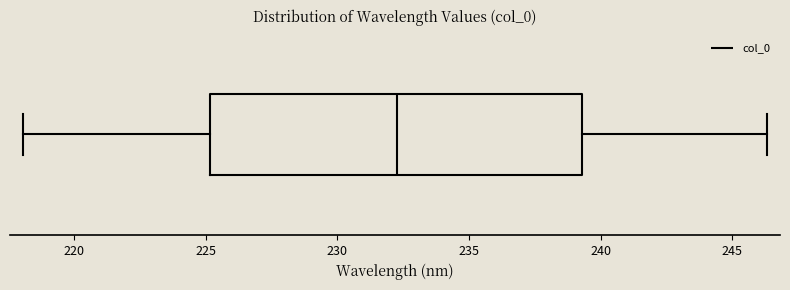

Transcribe this box plot: give where the median line is, the range the box spans, and where the two whiskers end, as read against the x-axis. The values are not printed on the chart, so give them approximately, as read against the axis.

median 232.5, box 225.0 to 239.5, whiskers 218.0 to 246.5